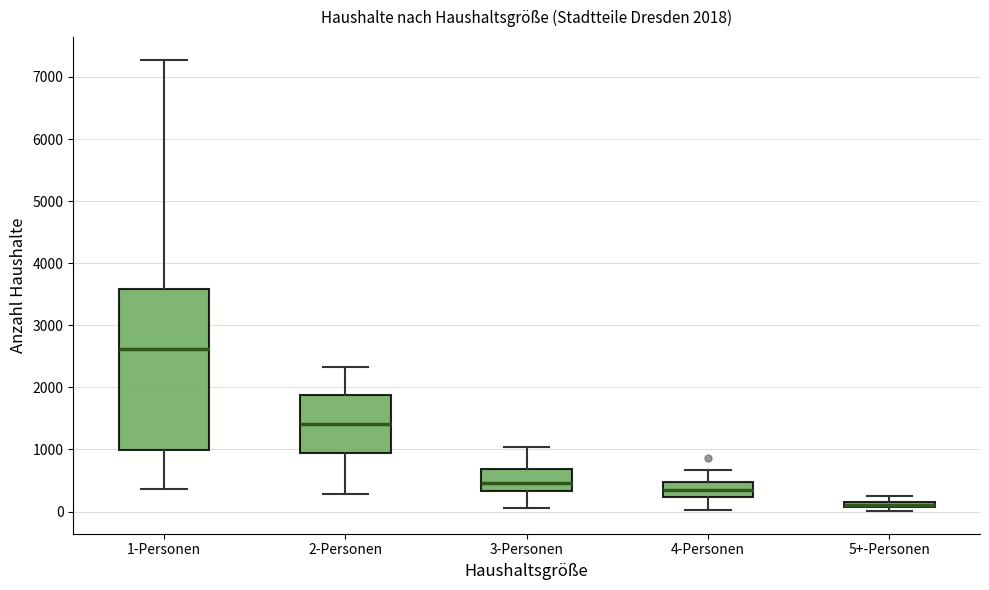

Which box is the tallest, from its lower edge to its upper edge?

1-Personen